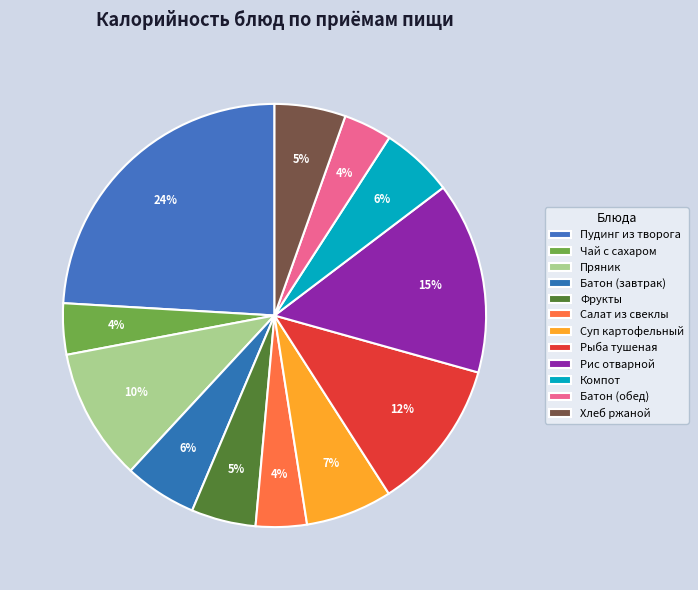

To the nearest percent, what portion does Пряник represent?

10%